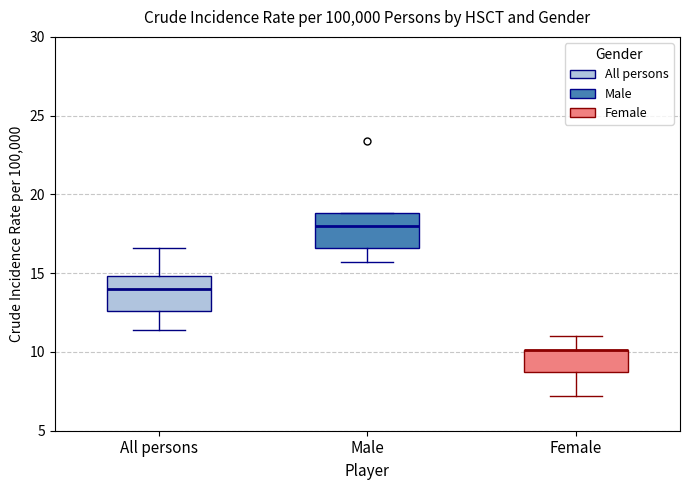

Where does the lower whisker of the box for Female end on the y-axis? The values are not printed on the chart, so give them approximately, as read against the axis.

7.0